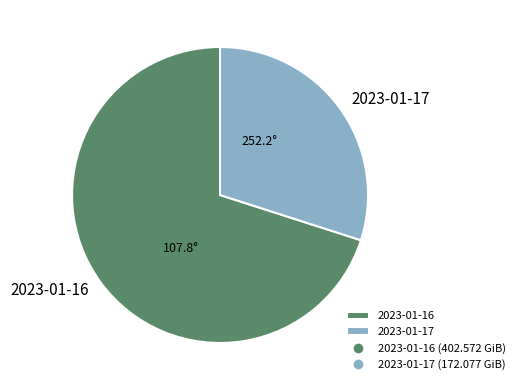

Is it true that 2023-01-17 is 30% of the pie?

True